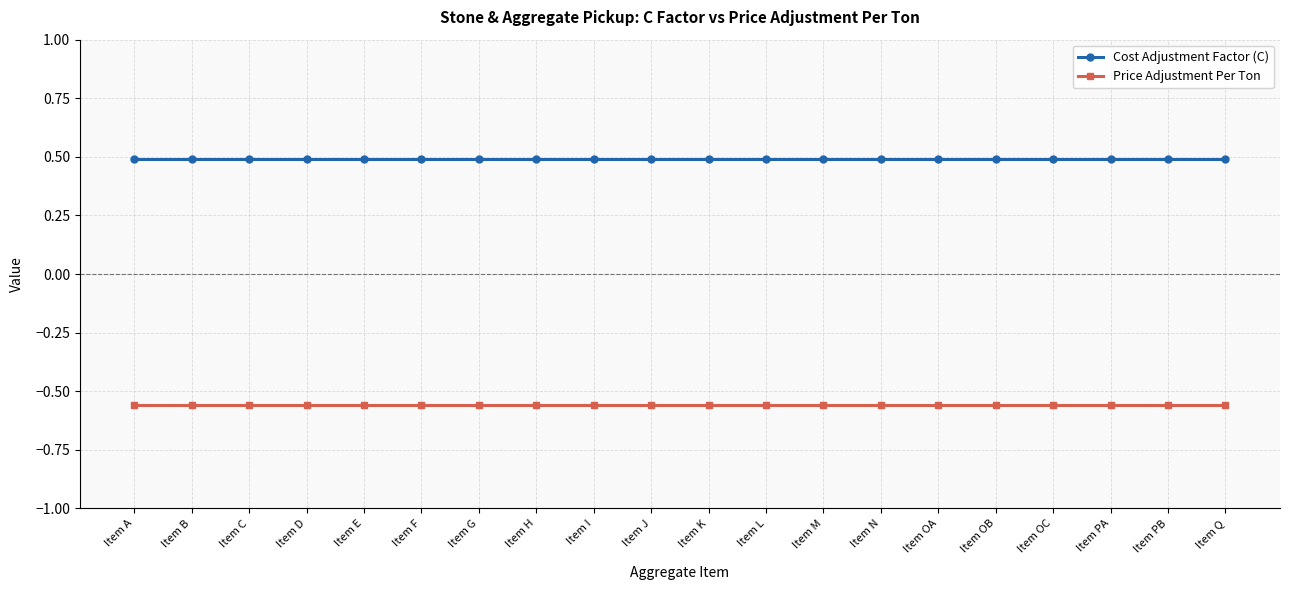

True or false: Price Adjustment Per Ton and Cost Adjustment Factor (C) intersect in this chart.

False